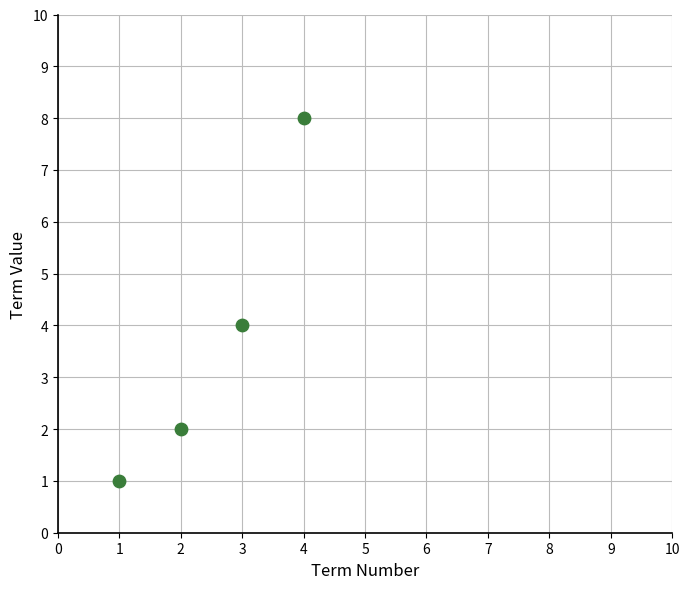

What is the average Y value?

4